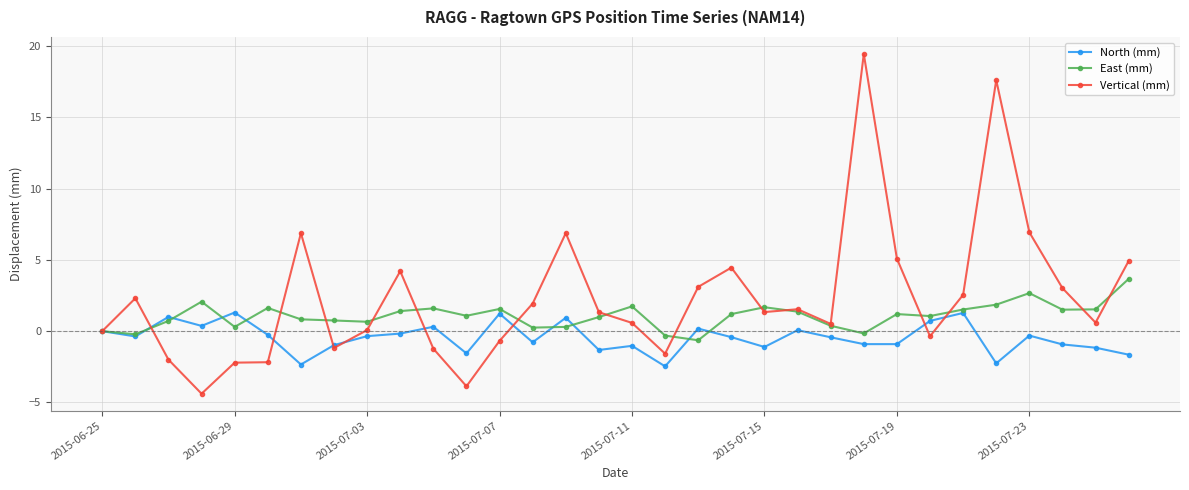

What is the minimum value shown in the chart?

-4.4